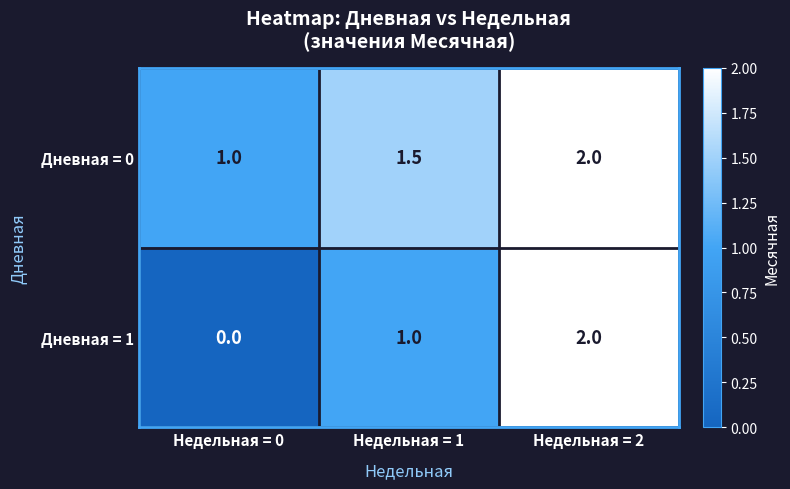

Which series has the largest total across all categories?

Дневная = 0